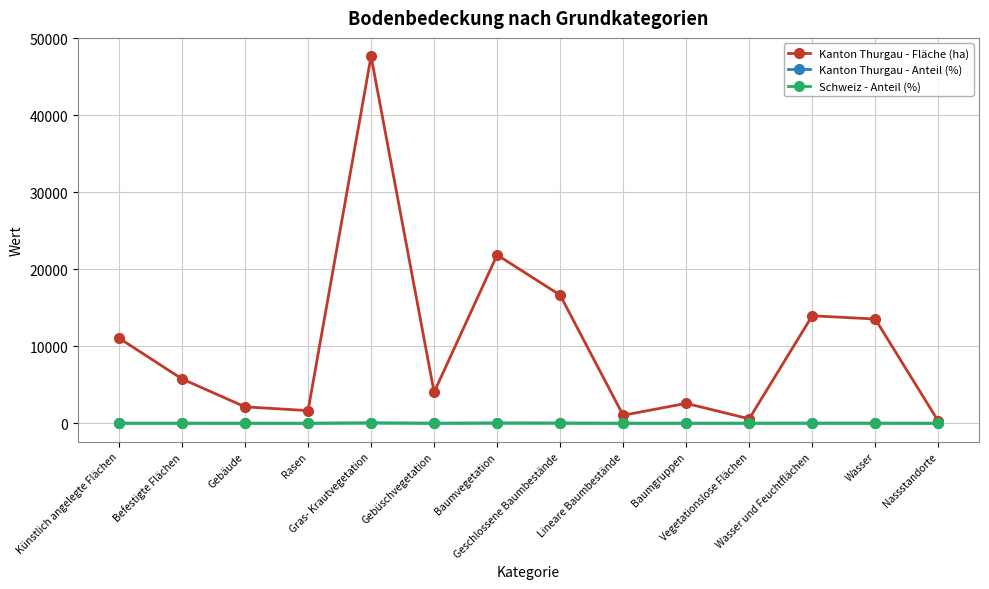

The value of Schweiz - Anteil (%) at Künstlich angelegte Flächen is 6.5. True or false?

True